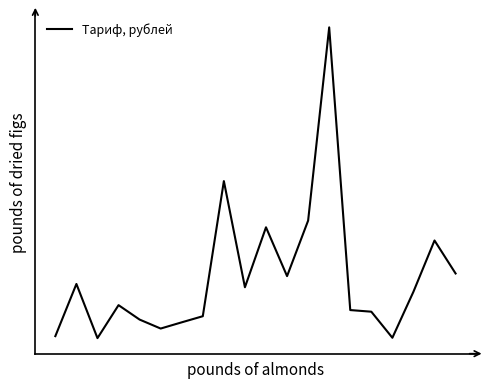

Does the chart have visible grid lines?

No